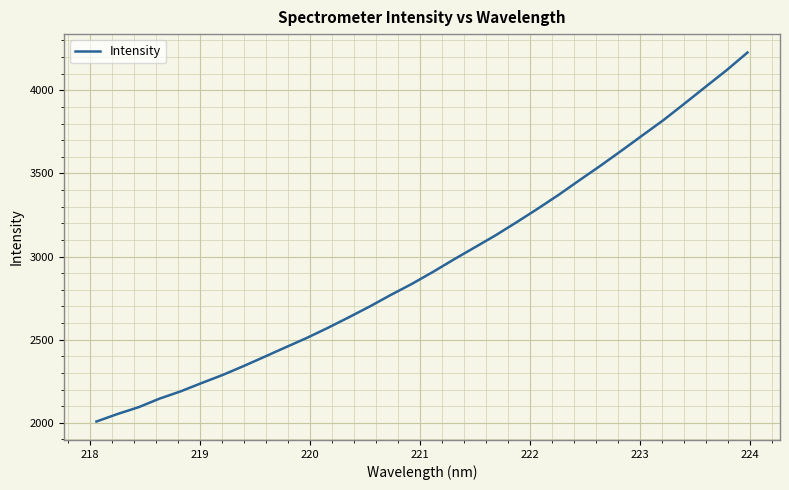

Is this an area chart (filled region under the line)?

No